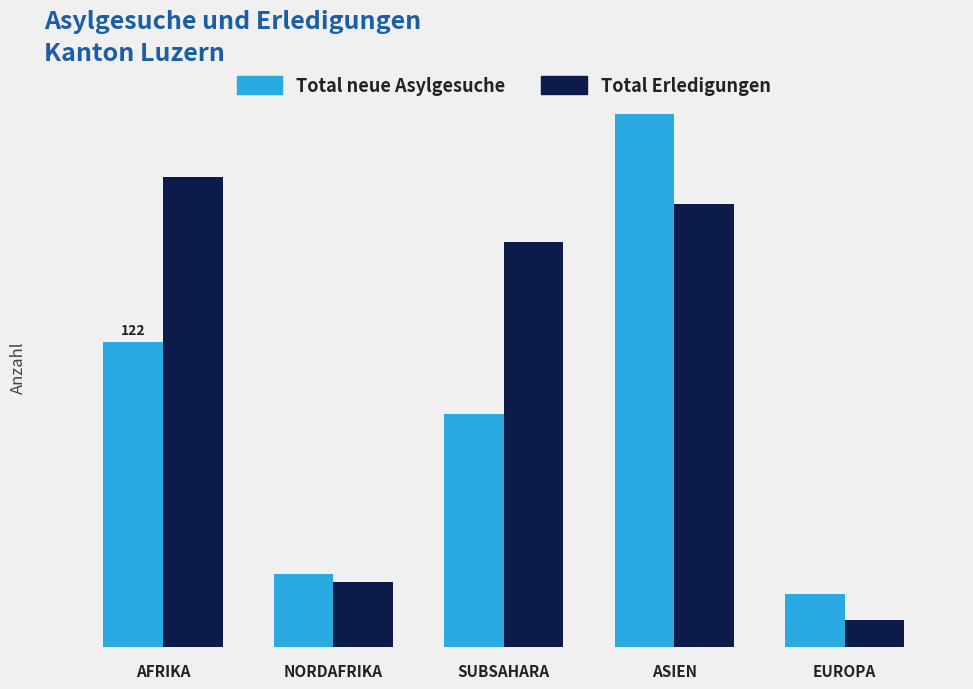

What are all the series names shown in the legend?

Total neue Asylgesuche, Total Erledigungen